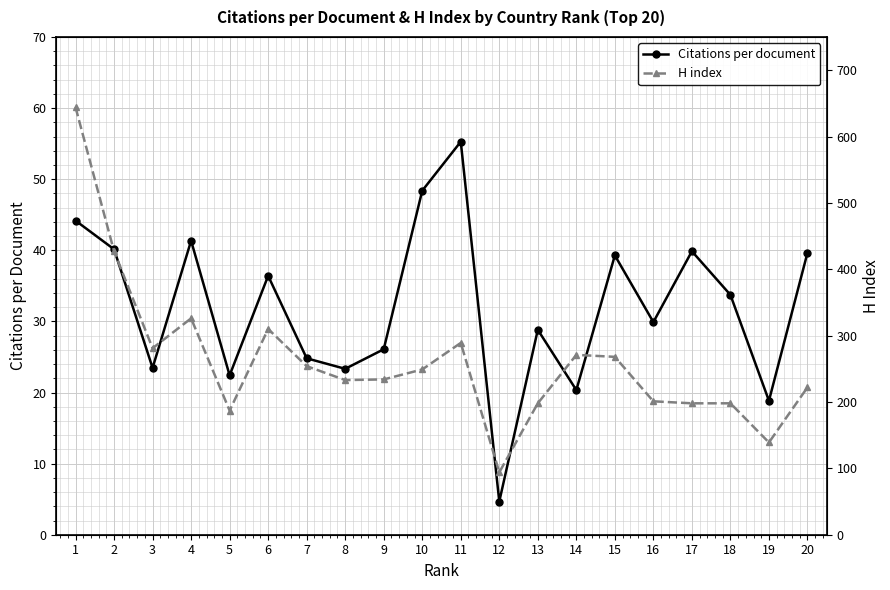

What value does the H index series have at 20?

222.0